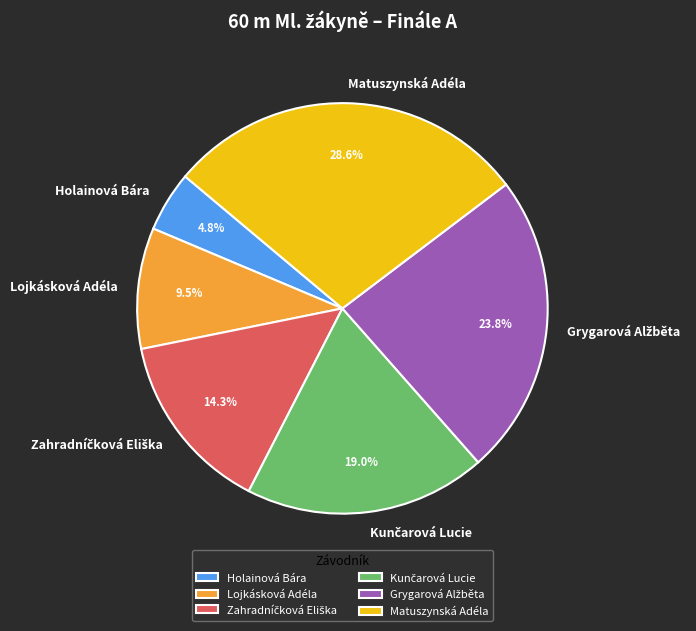

Does any single category account for the majority?

No